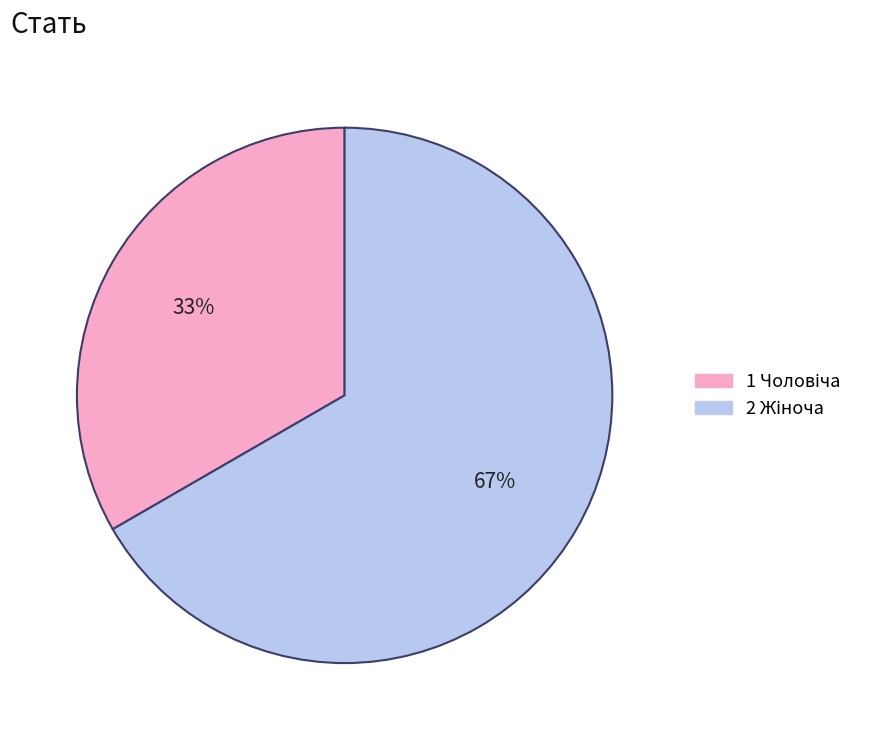

To the nearest percent, what is the average slice percentage?

50%